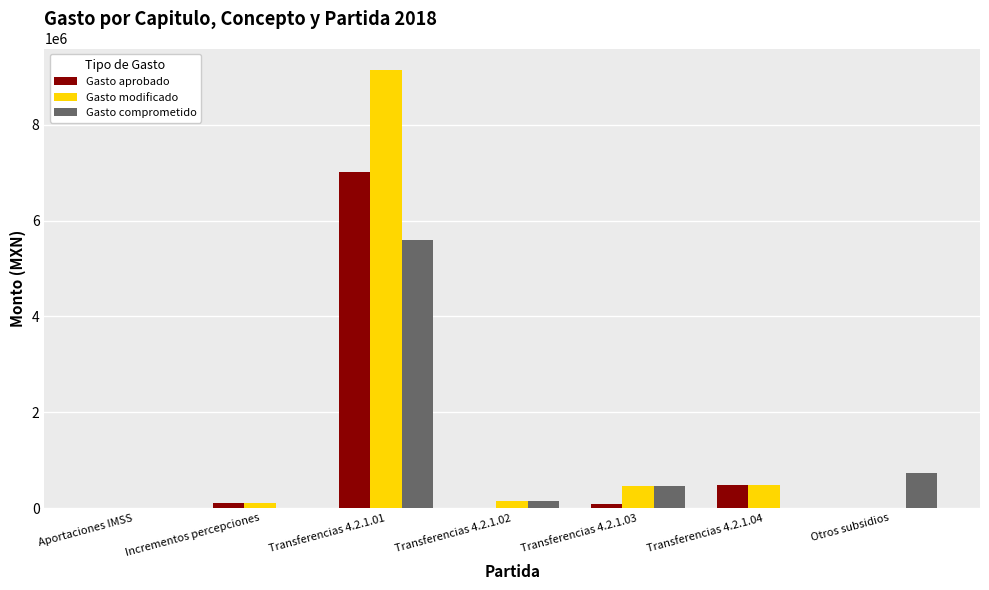

The Gasto aprobado series shows 0.0 at Otros subsidios. True or false?

True